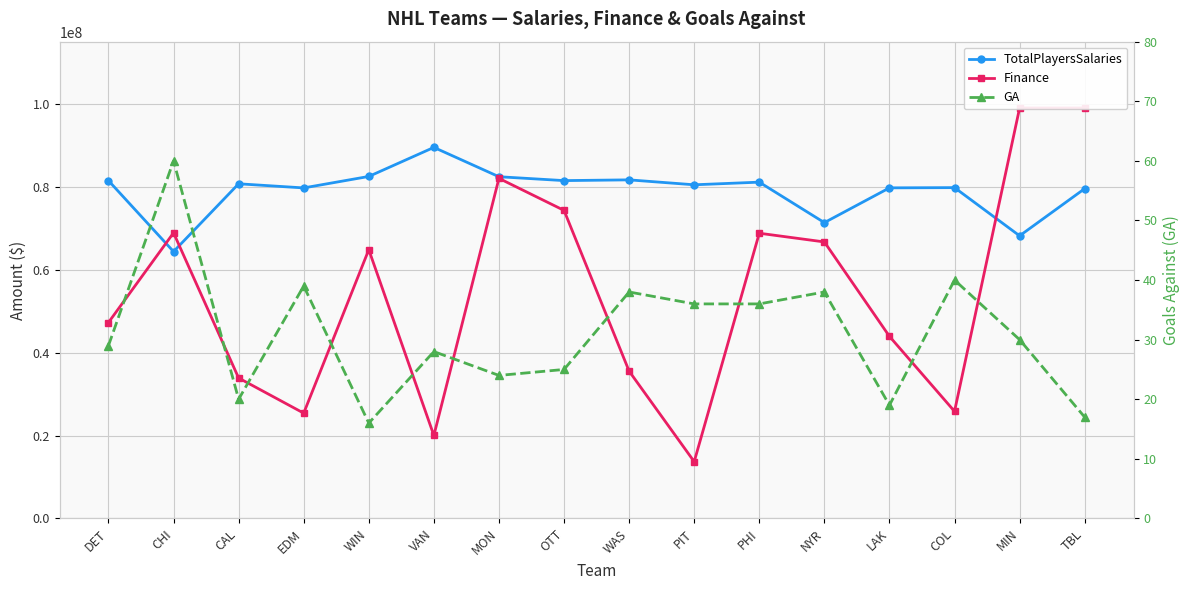

How many lines are shown in the chart?

3